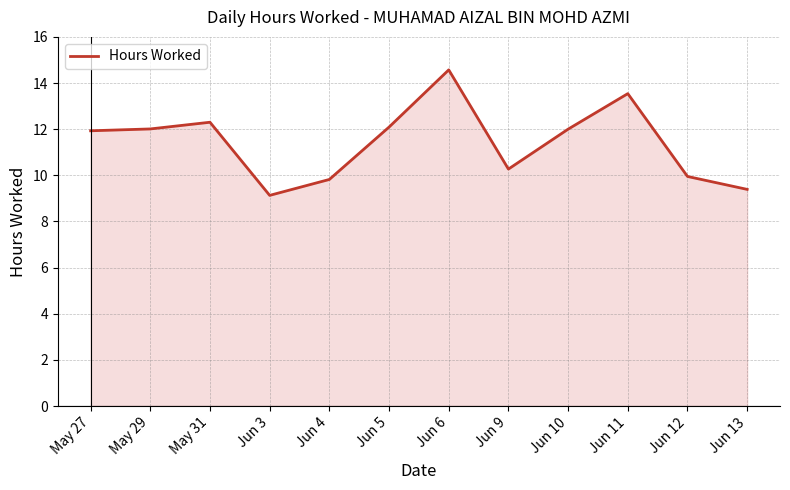

Which label corresponds to the smallest value in the chart?

Jun 3